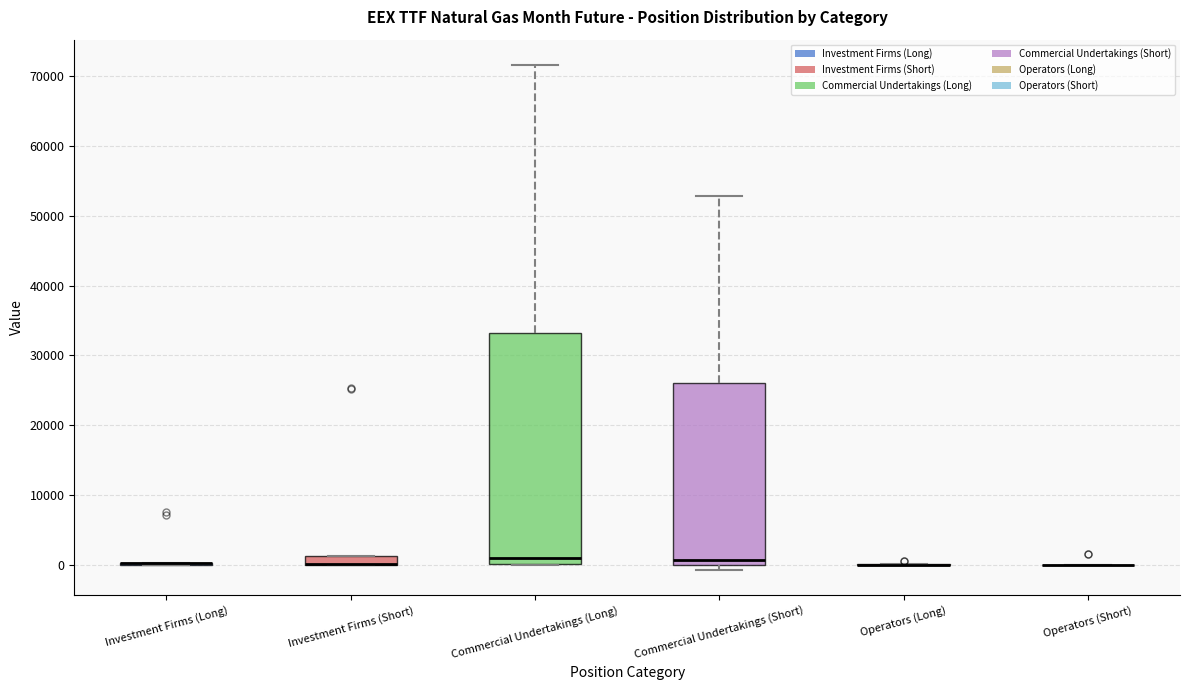

Which box is the tallest, from its lower edge to its upper edge?

Commercial Undertakings (Long)